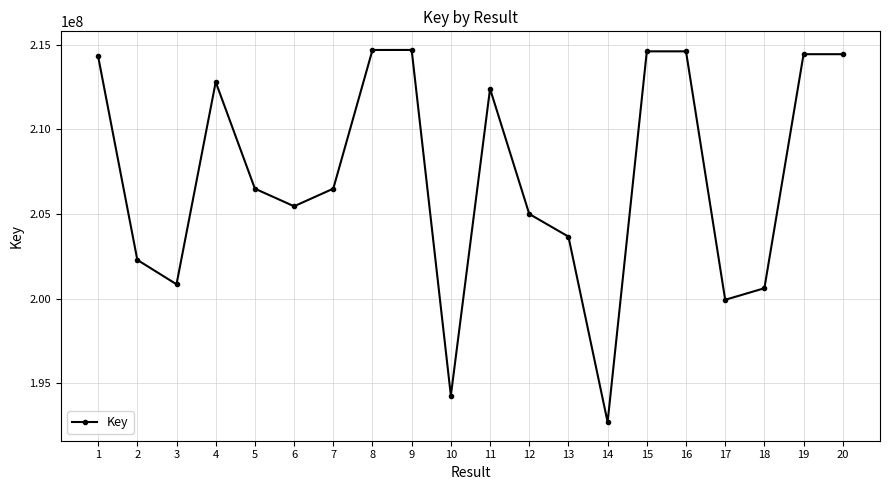

At which category does the data reach its first local valley?

3